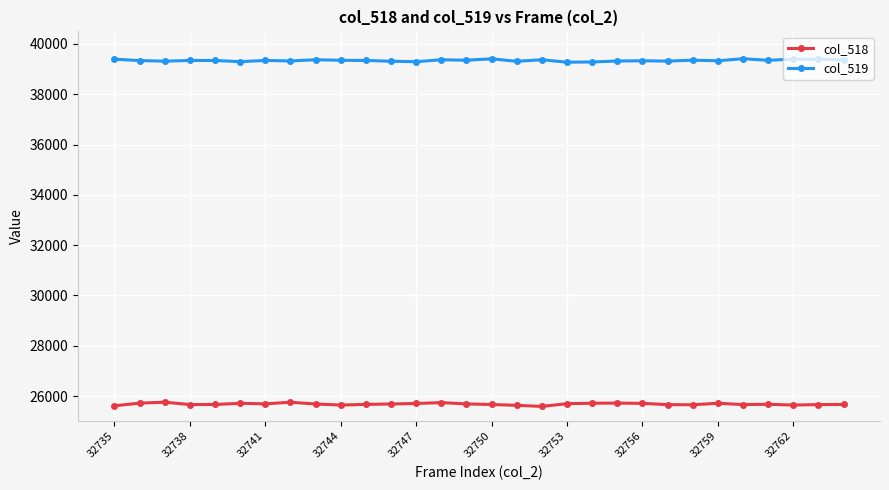

What is the sum of all col_518 values?

770394